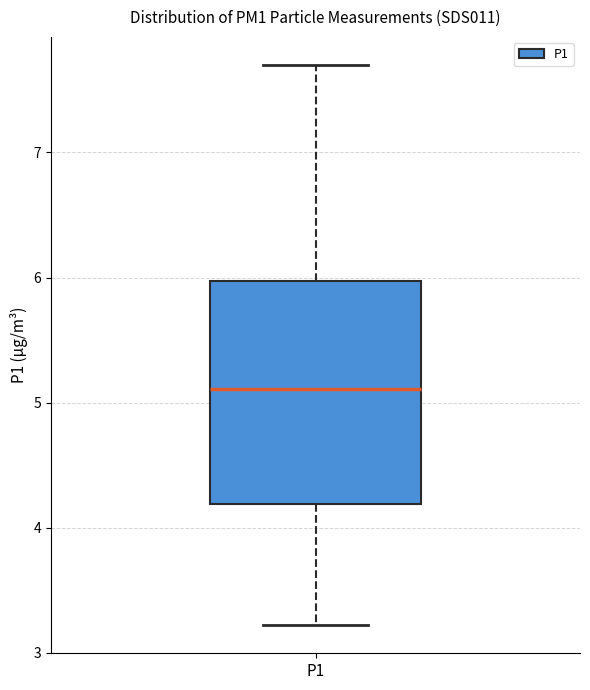

Where does the upper whisker of the box for P1 end on the y-axis? The values are not printed on the chart, so give them approximately, as read against the axis.

7.7